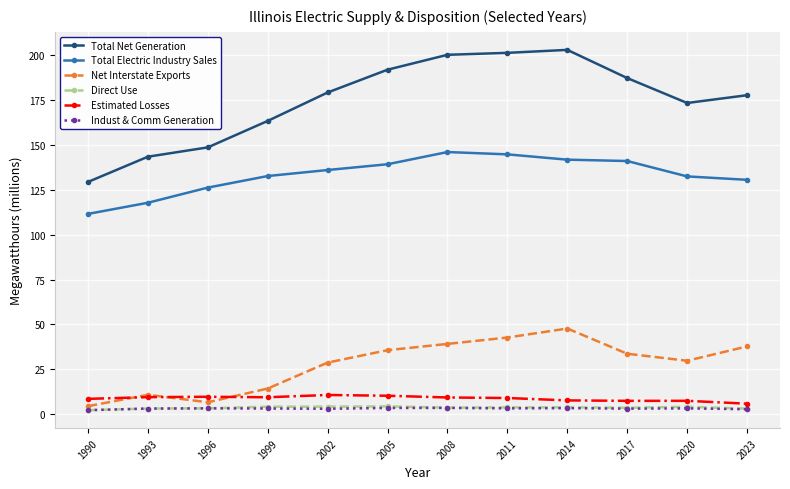

Which series has the largest range (max minus min)?

Total Net Generation